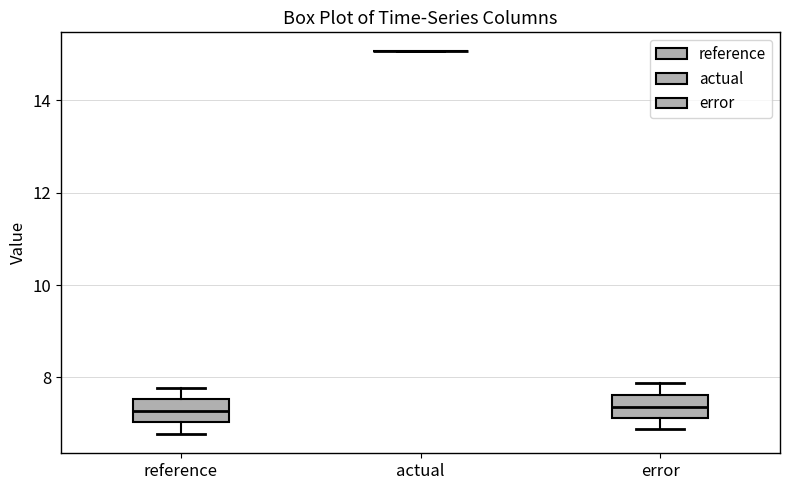

Reading left to right, read every box against the y-axis: the position of its median line, the range the box covers, and the ends of its whiskers. The values are not printed on the chart, so give them approximately, as read against the axis.

reference: median 7.2, box 7.0 to 7.6, whiskers 6.8 to 7.8
actual: box collapsed to a line at 15.0, whiskers 15.0 to 15.0
error: median 7.4, box 7.2 to 7.6, whiskers 6.8 to 7.8